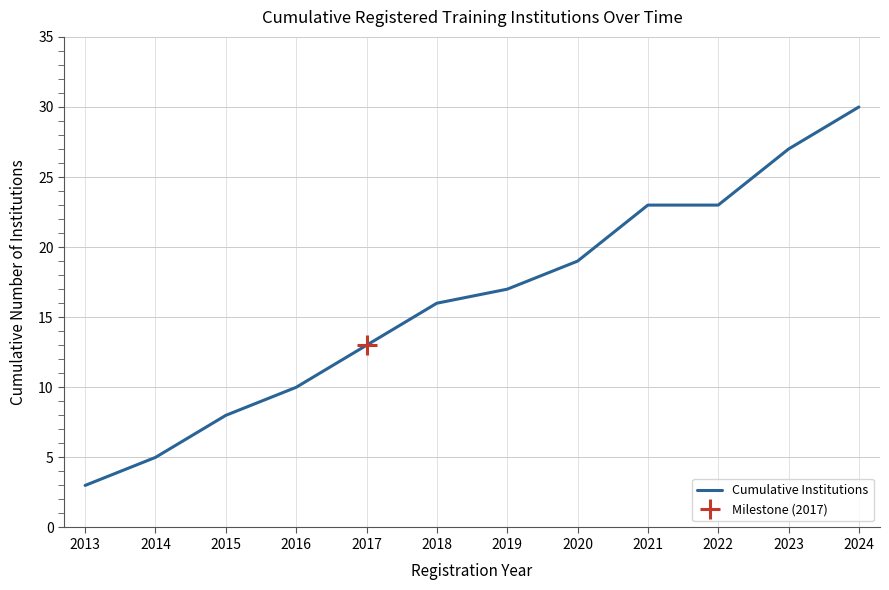

At which label does the data first exceed 17?

2020